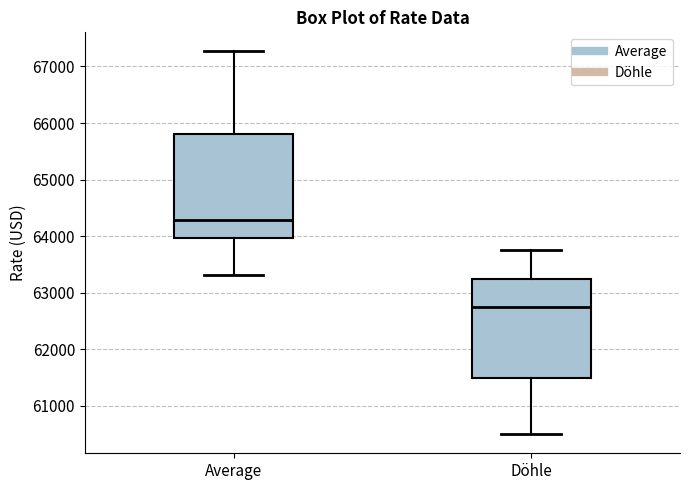

Which box's median line is the highest?

Average